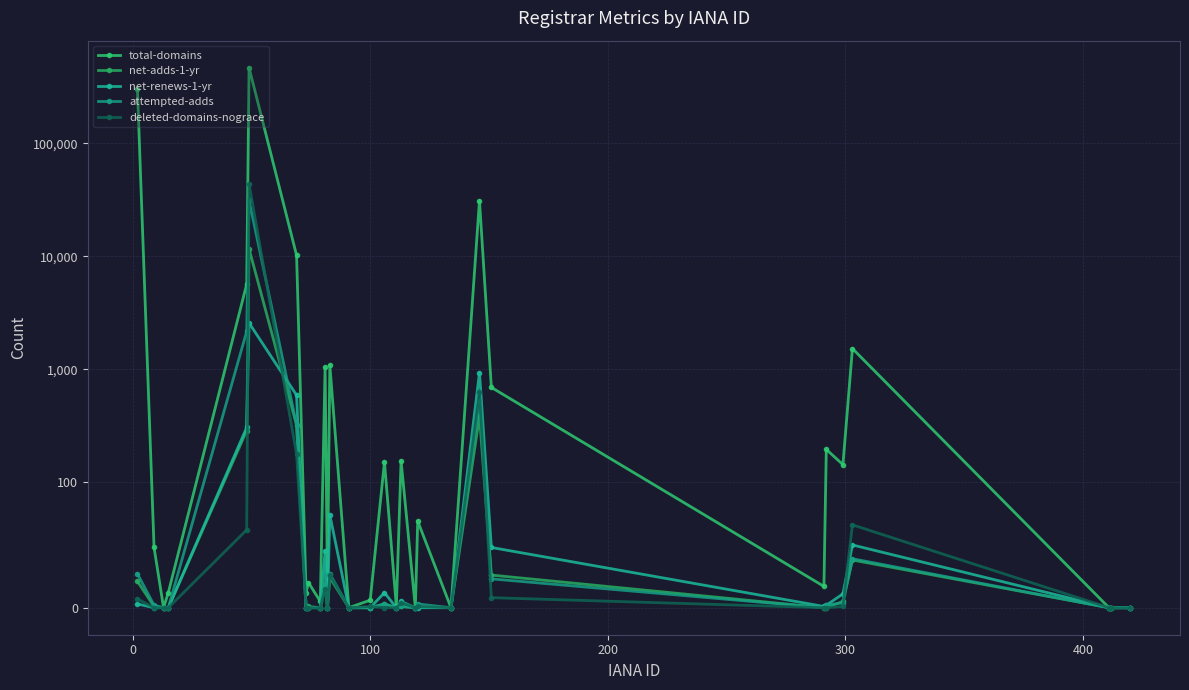

True or false: net-adds-1-yr and total-domains cross at least once.

False